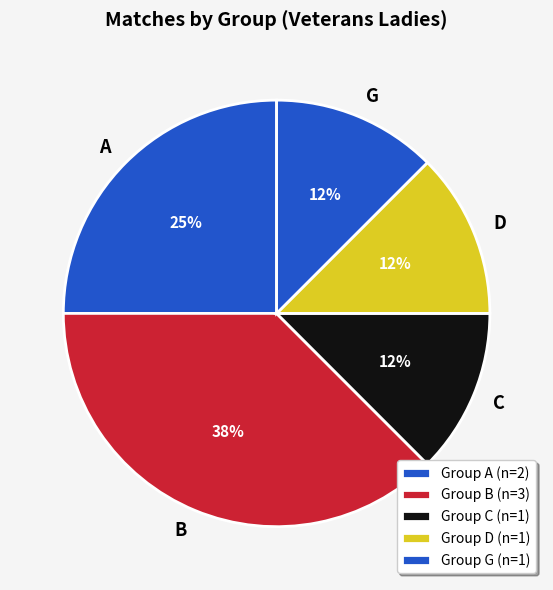

Approximately how many times larger is the value at D compared to B?

0.3